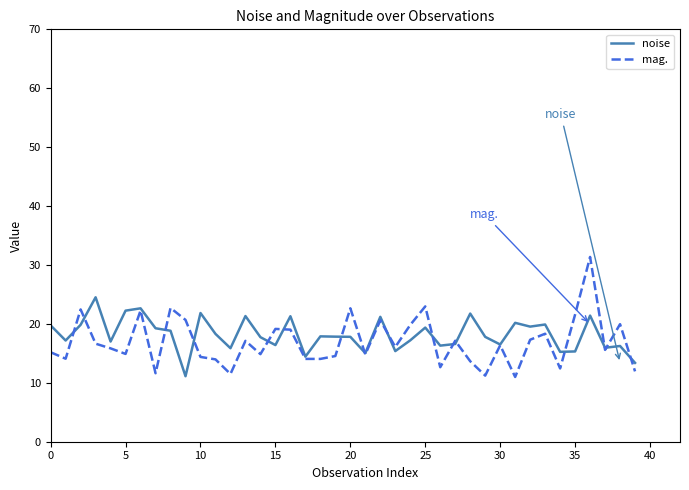

List the series in order of their peak value, highest first.

mag., noise